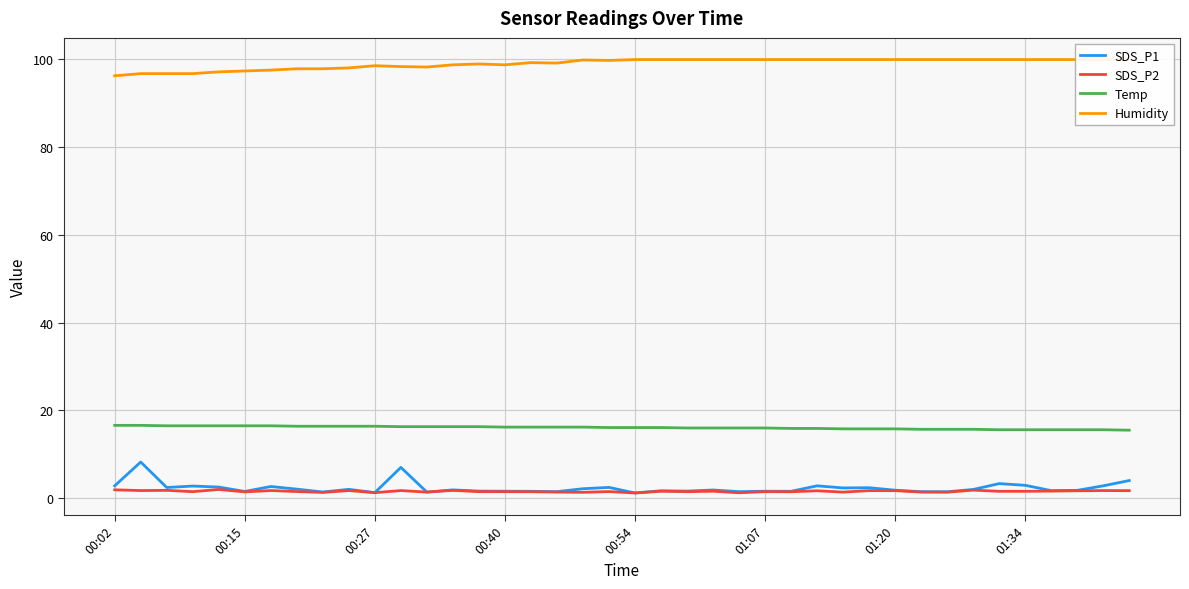

How many categories are shown in the chart?

40